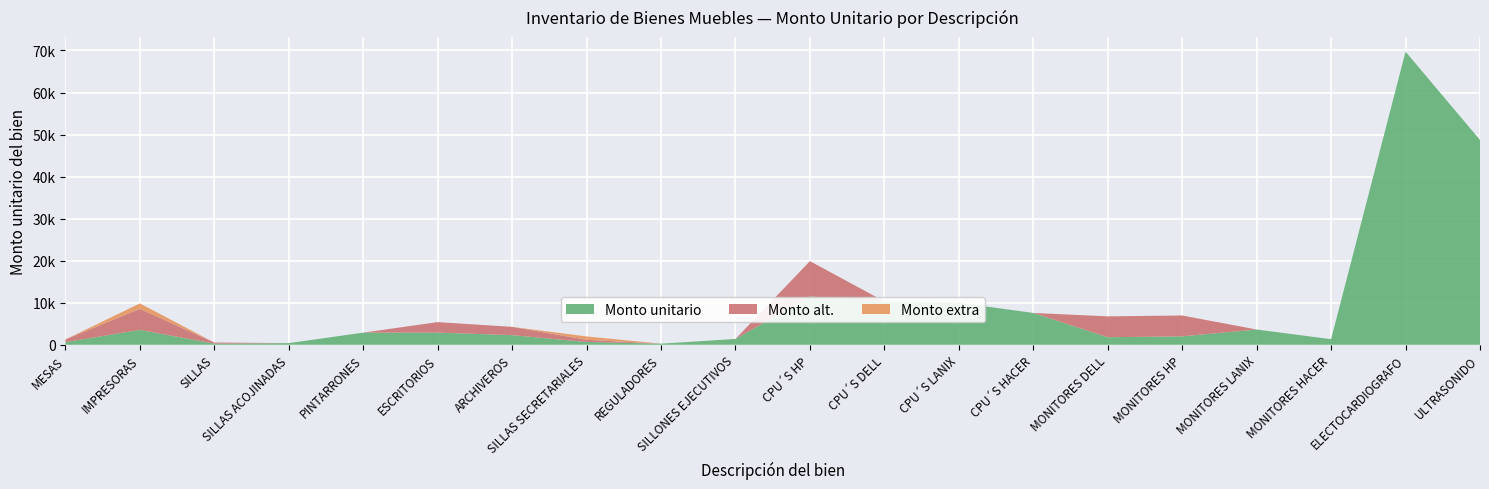

What are all the series names shown in the legend?

Monto unitario, Monto alt., Monto extra